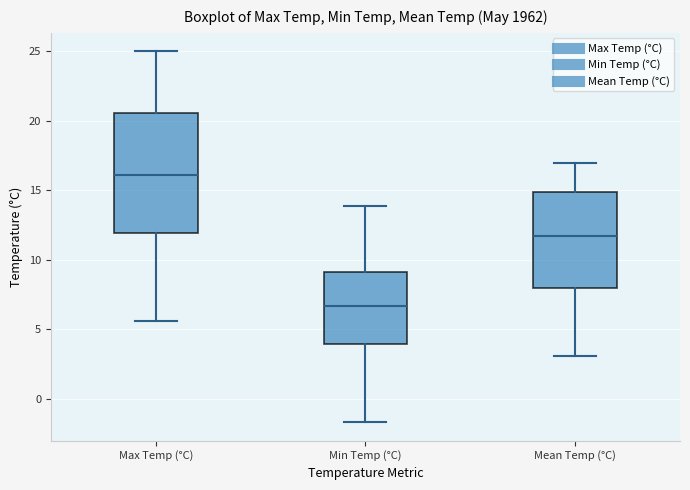

Reading left to right, transcribe this box plot: for each box, give where its median line is, the range the box spans, and where its two whiskers end, as read against the y-axis. The values are not printed on the chart, so give them approximately, as read against the axis.

Max Temp (°C): median 16.0, box 12.0 to 20.5, whiskers 5.5 to 25.0
Min Temp (°C): median 6.5, box 4.0 to 9.0, whiskers -1.5 to 14.0
Mean Temp (°C): median 11.5, box 8.0 to 15.0, whiskers 3.0 to 17.0